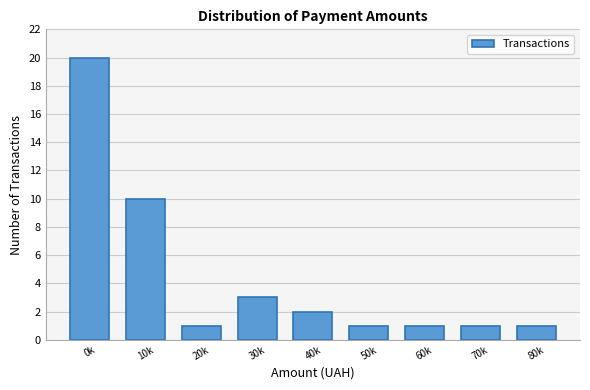

Reading right to left, list all the values displayed in this chart.

1	1	1	1	2	3	1	10	20